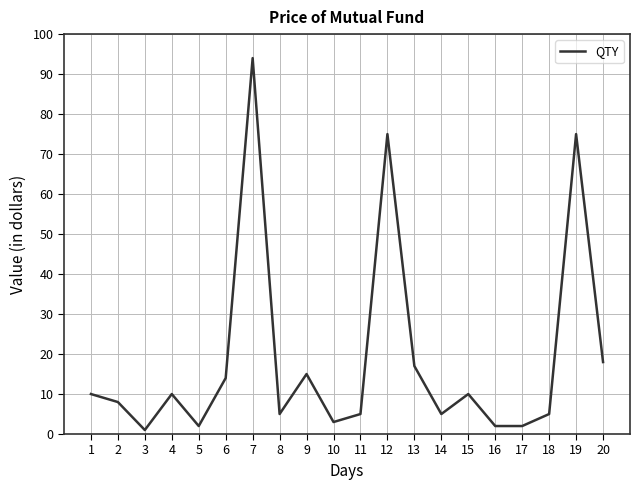

What is the change in value from 7 to 18?

-89